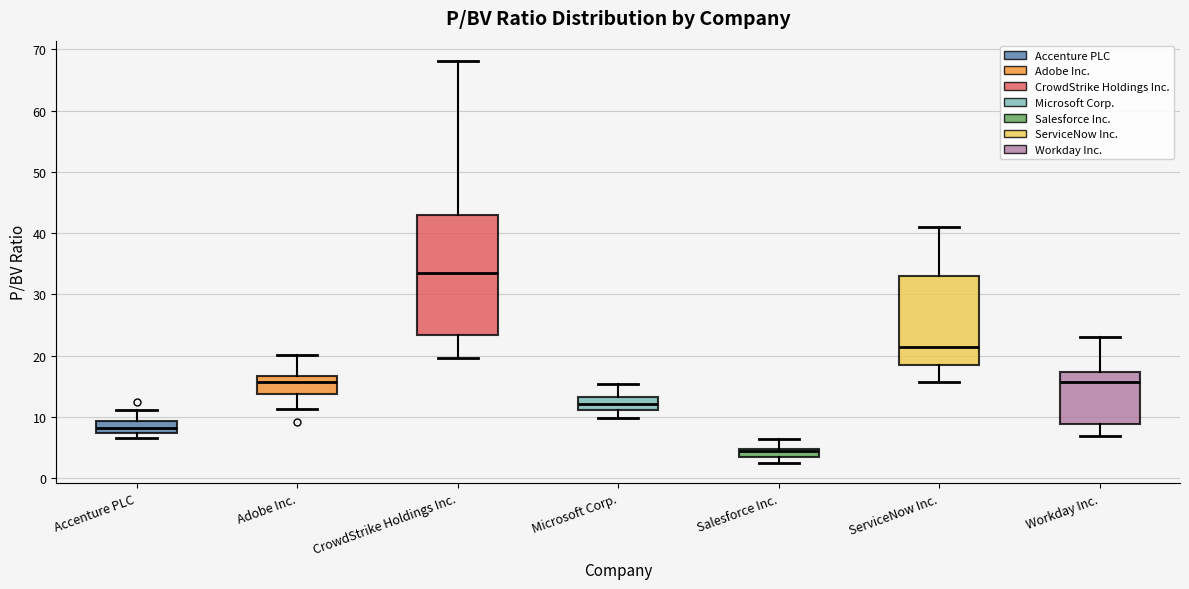

Which box's median line is the lowest?

Salesforce Inc.